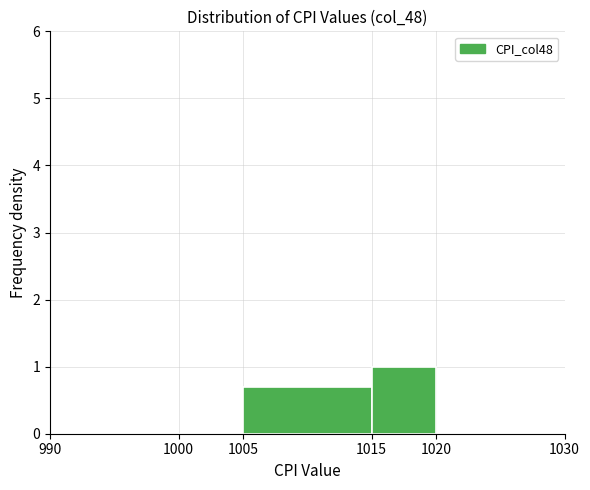

Which range on the x-axis has the tallest bar?

1015 to 1020